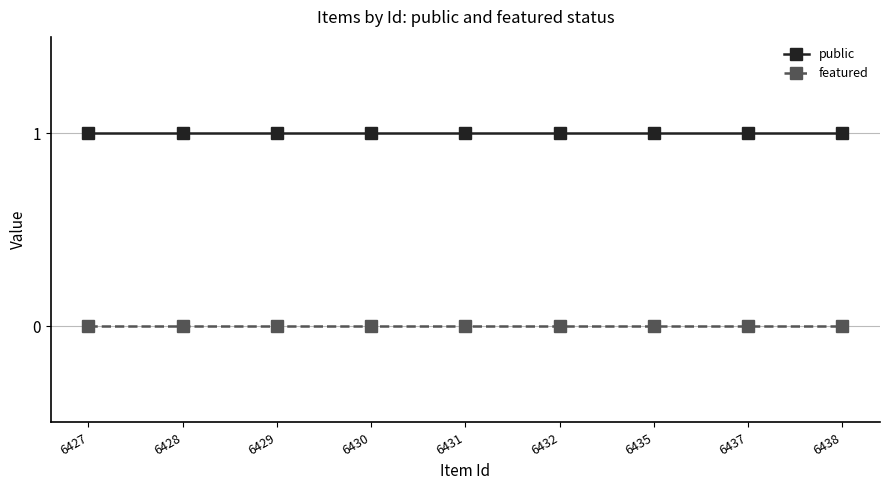

What are all the series names shown in the legend?

public, featured